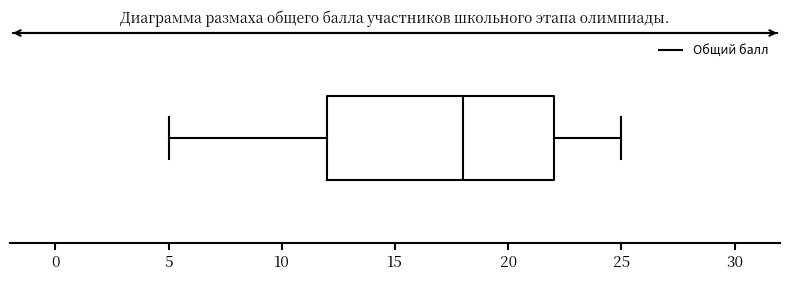

Where does the median line of the box sit on the x-axis? The values are not printed on the chart, so give them approximately, as read against the axis.

18